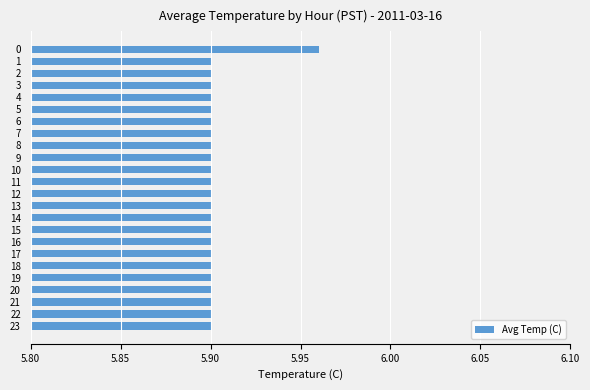

What is the sum of all values?

141.7